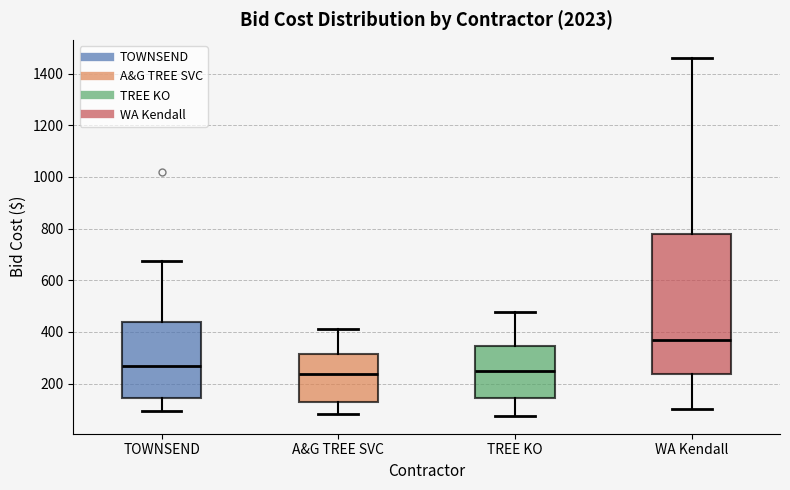

Reading left to right, transcribe this box plot: for each box, give where its median line is, the range the box spans, and where its two whiskers end, as read against the y-axis. The values are not printed on the chart, so give them approximately, as read against the axis.

TOWNSEND: median 260, box 140 to 440, whiskers 100 to 680
A&G TREE SVC: median 240, box 120 to 320, whiskers 80 to 420
TREE KO: median 260, box 140 to 340, whiskers 80 to 480
WA Kendall: median 380, box 240 to 780, whiskers 100 to 1460